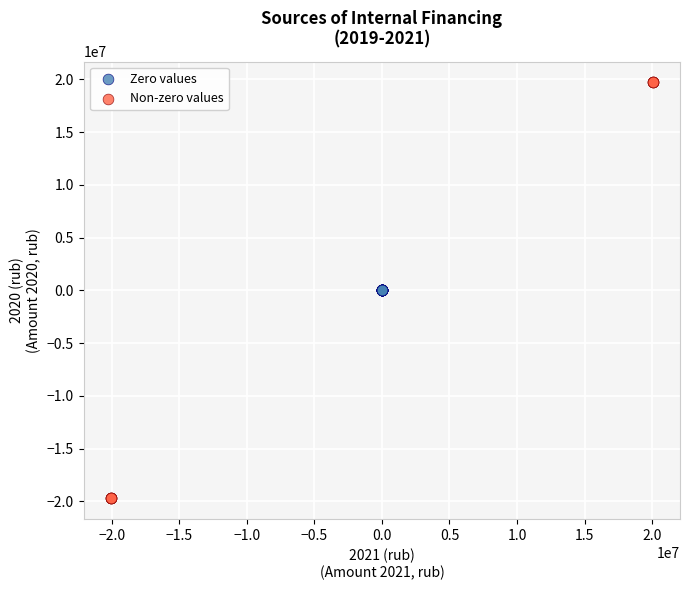

Which series reaches the minimum Y coordinate?

Non-zero values